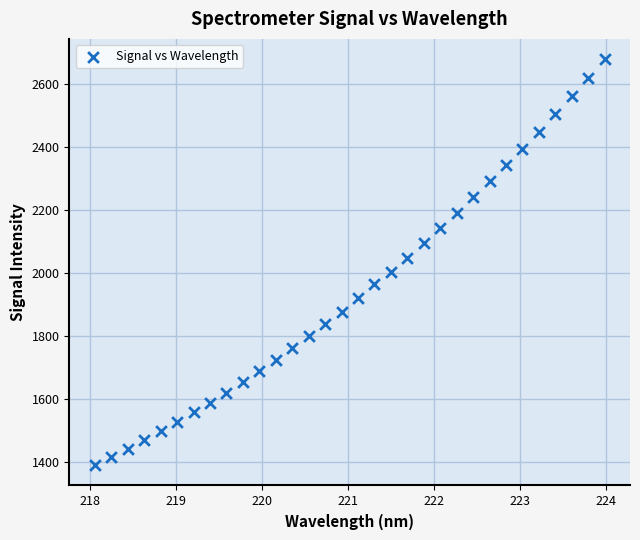

What is the range of Y values (max minus min)?

1288.0